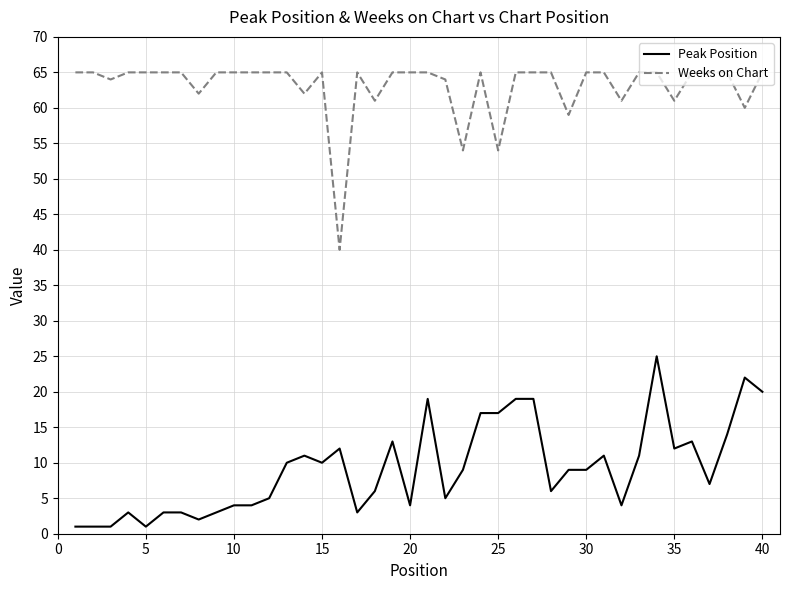

Rank the series by their average value, from lowest to highest.

Peak Position, Weeks on Chart